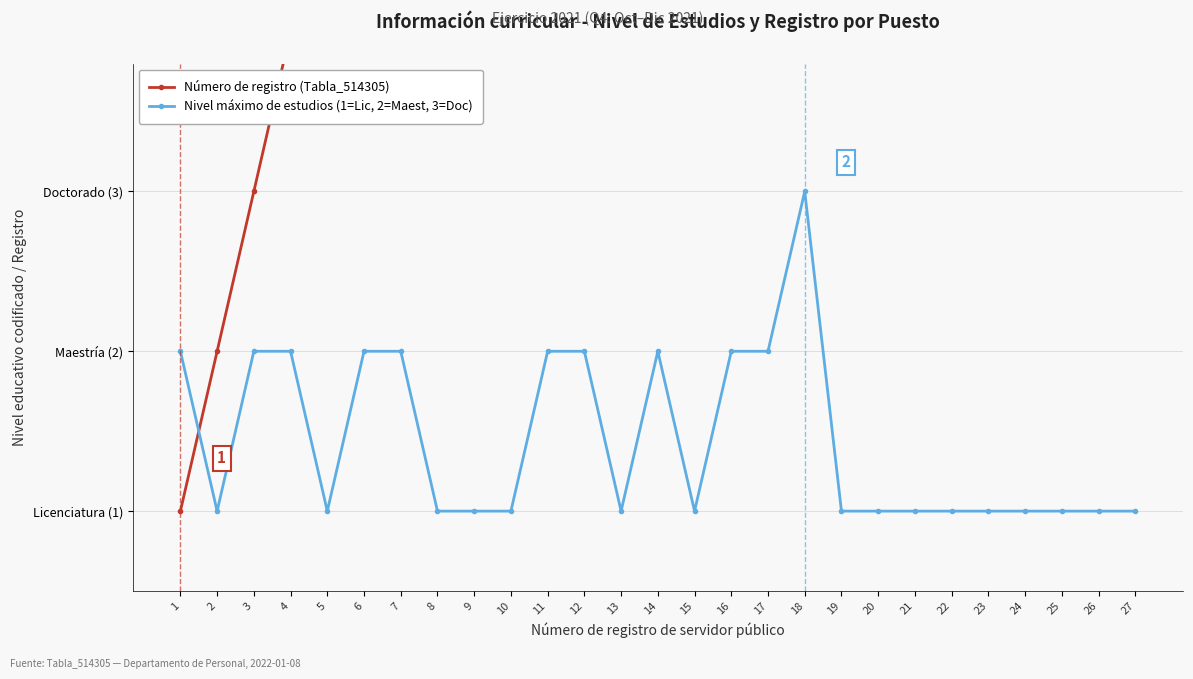

True or false: Nivel máximo de estudios (1=Lic, 2=Maest, 3=Doc) has more than 0 interior local peaks.

True